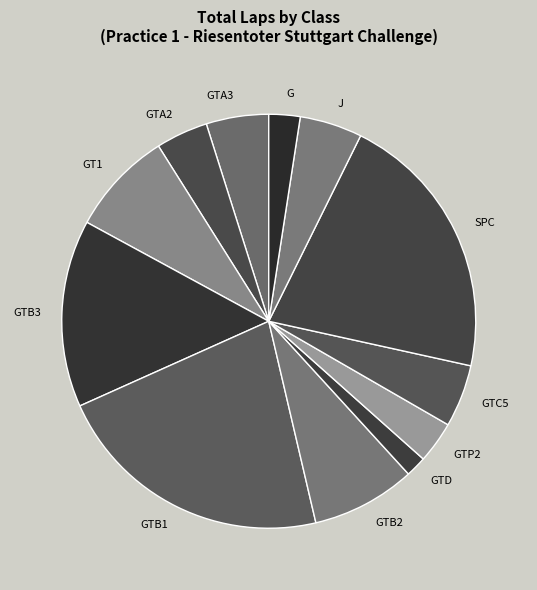

What is the ratio of the value at SPC to the value at GTA3?

4.3